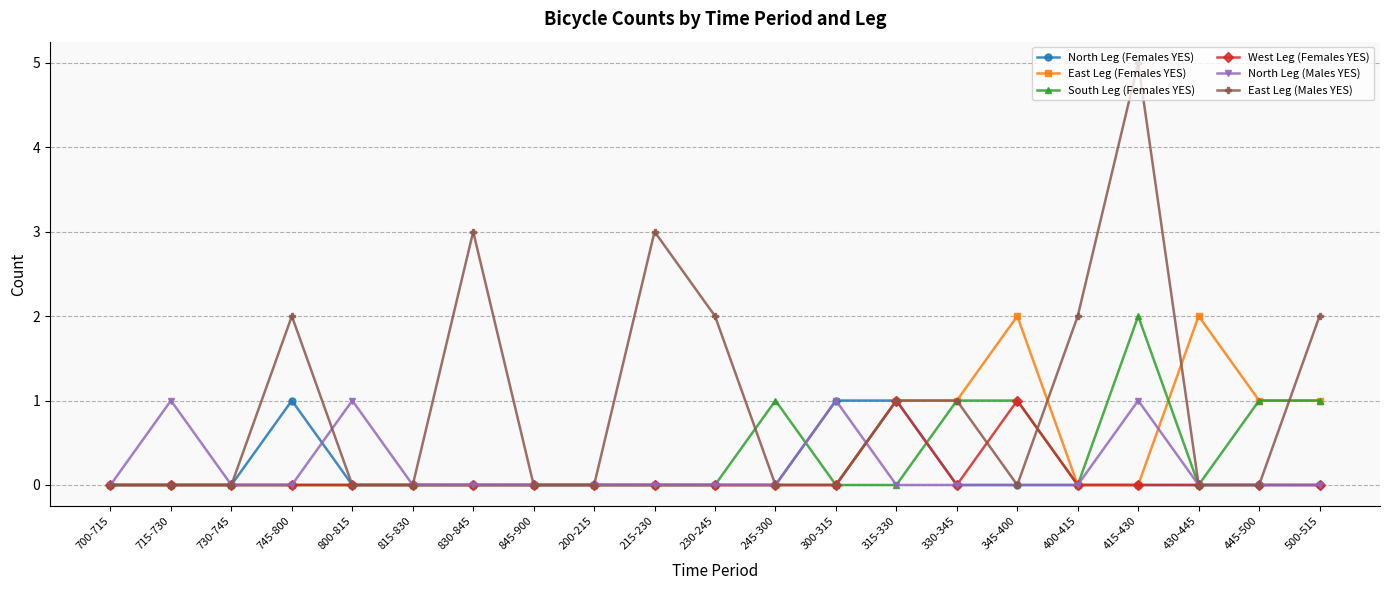

Which series has the largest total across all categories?

East Leg (Males YES)